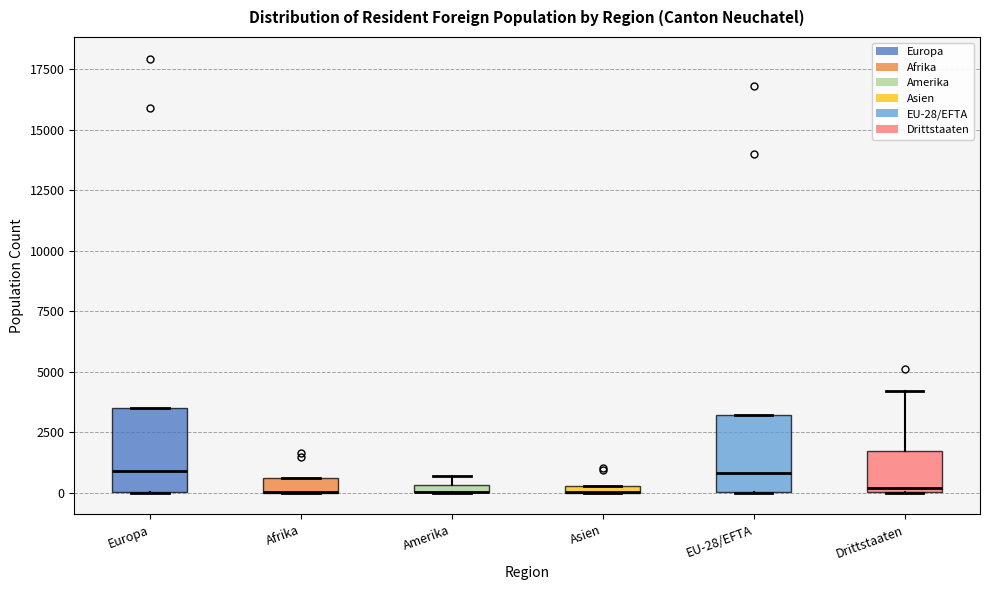

Where is the upper edge of the box for Drittstaaten on the y-axis? The values are not printed on the chart, so give them approximately, as read against the axis.

1500